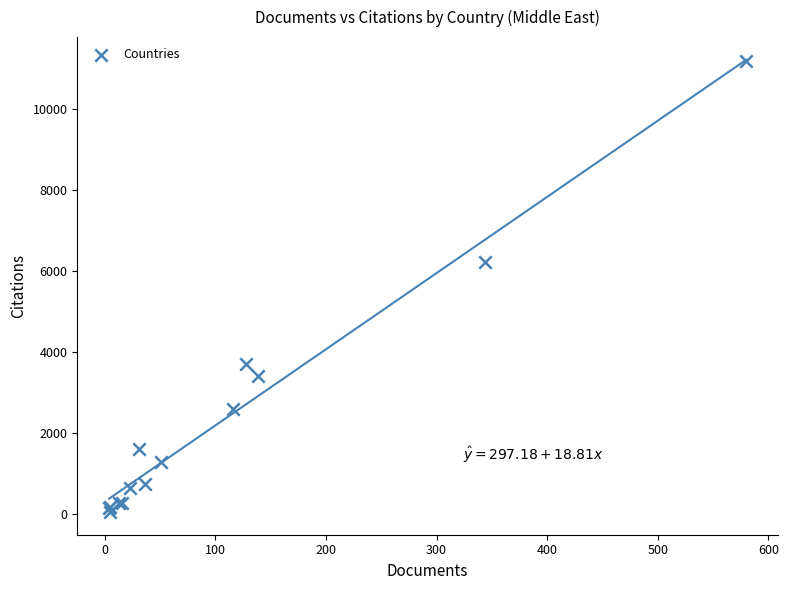

What Y value in the scatter plot is closest to 5608?

6219